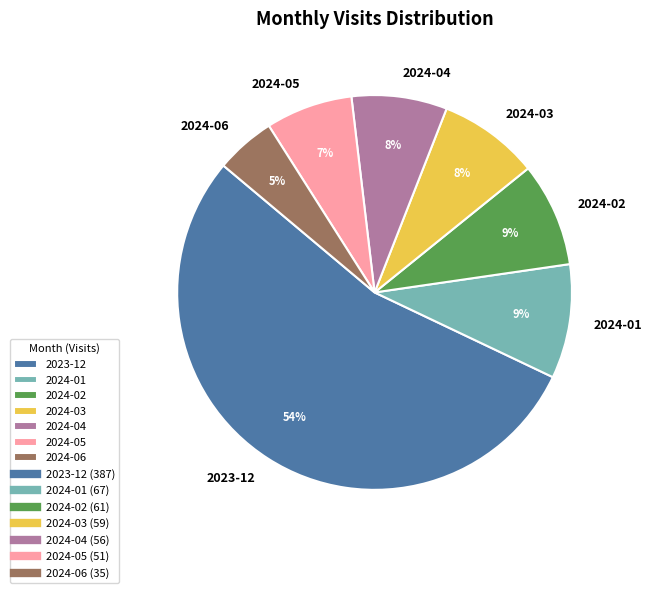

How many segments does this pie chart have?

7